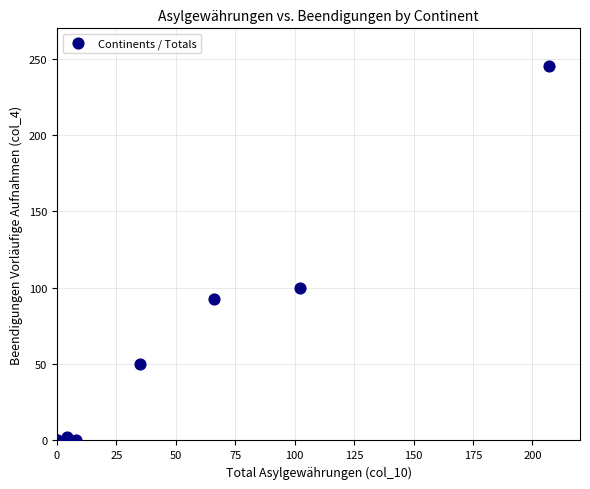

What Y value in the scatter plot is closest to 122?

100